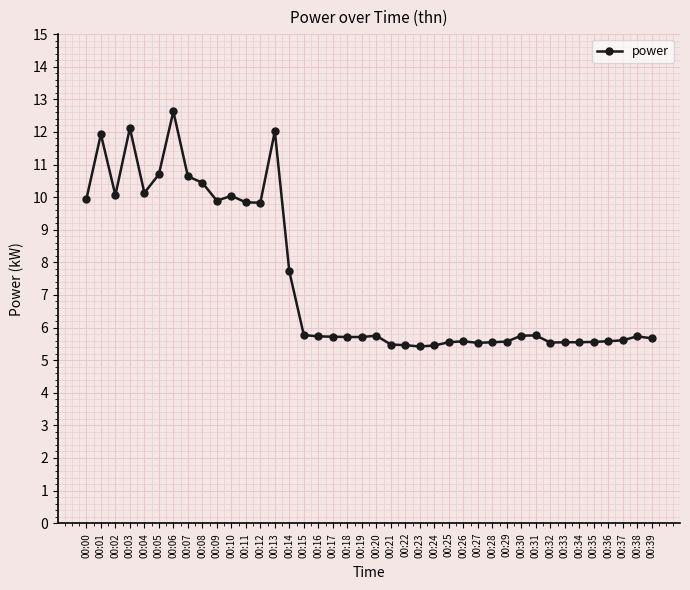

The value at 00:35 is 5.6. True or false?

True